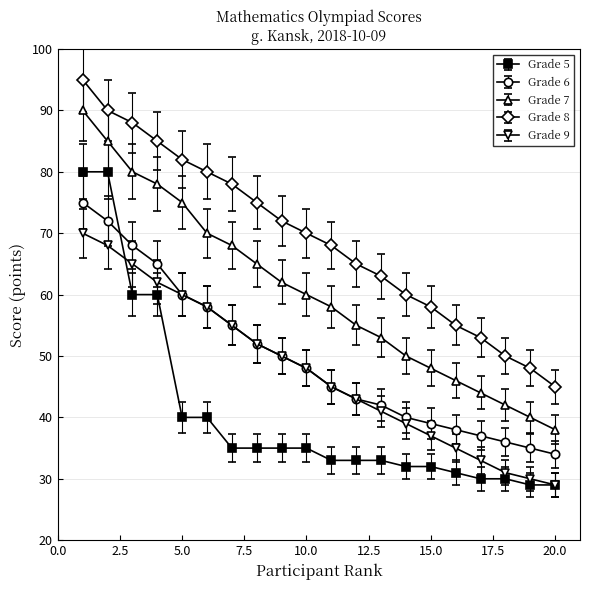

What is the value of the Grade 6 point at the 16th from the left?

38